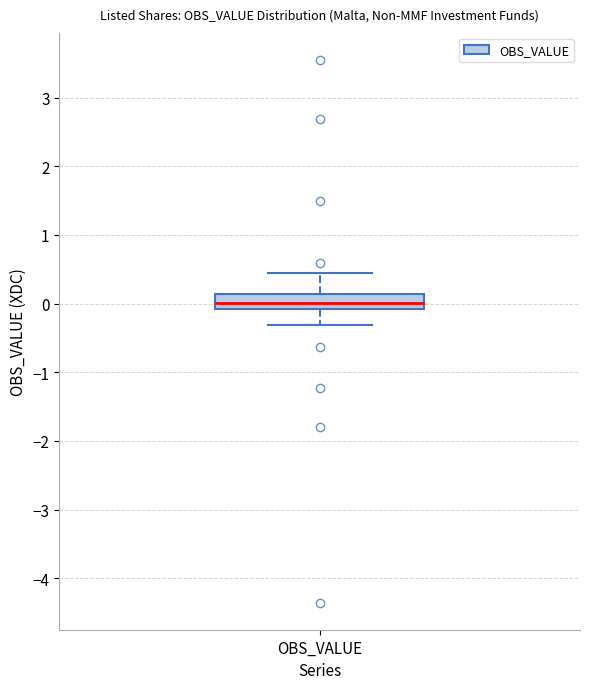

Read this box plot against the y-axis: the position of the median line, the range covered by the box, and the ends of both whiskers. The values are not printed on the chart, so give them approximately, as read against the axis.

median 0.0, box -0.1 to 0.1, whiskers -0.3 to 0.4